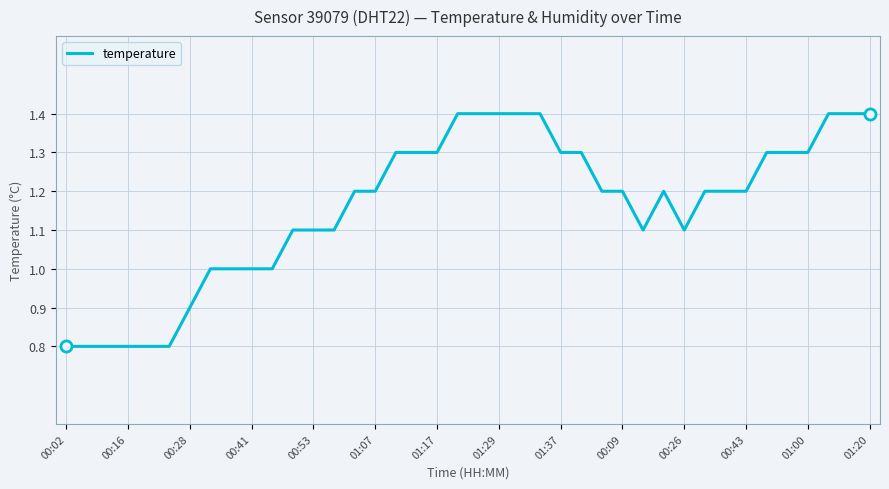

What is the smallest value displayed?

0.8